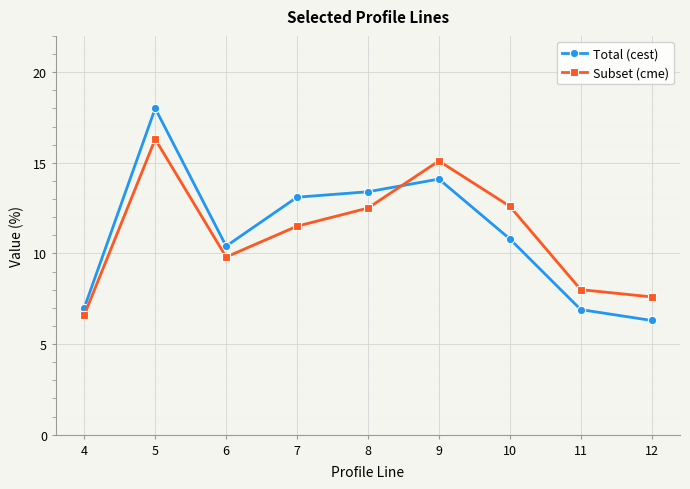

Is it true that Total (cest) equals 26.3 at 5?

False